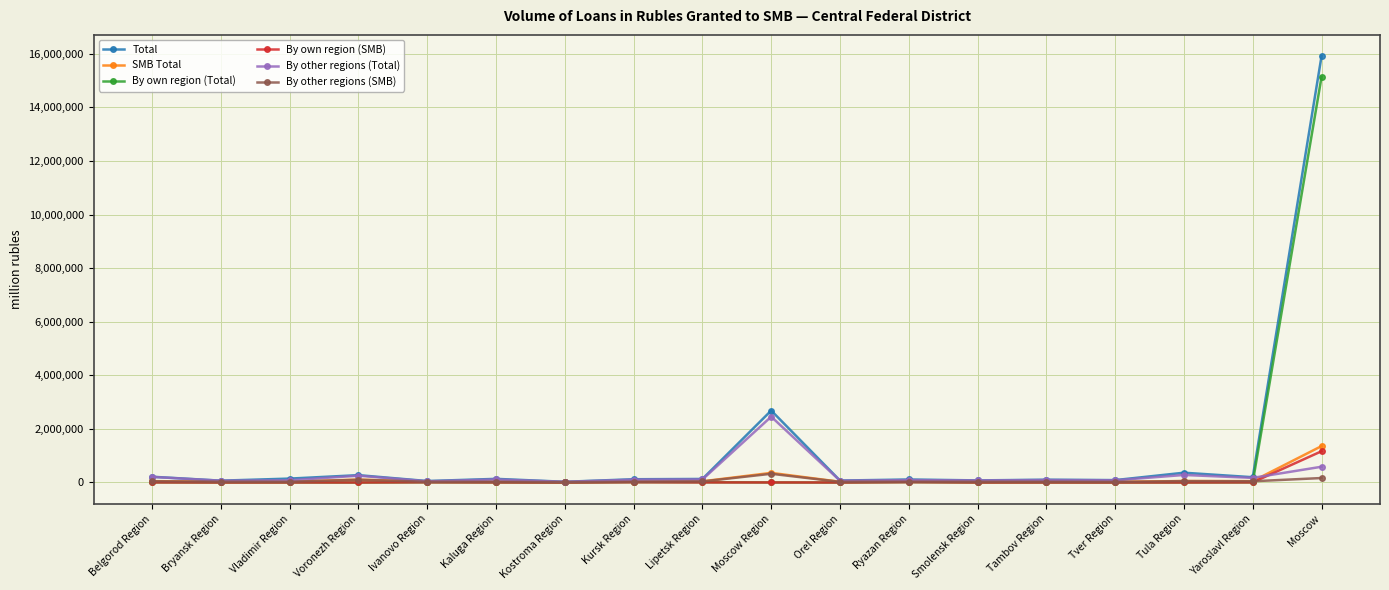

What is the sum of the By other regions (SMB) values at Belgorod Region and Voronezh Region?

148808